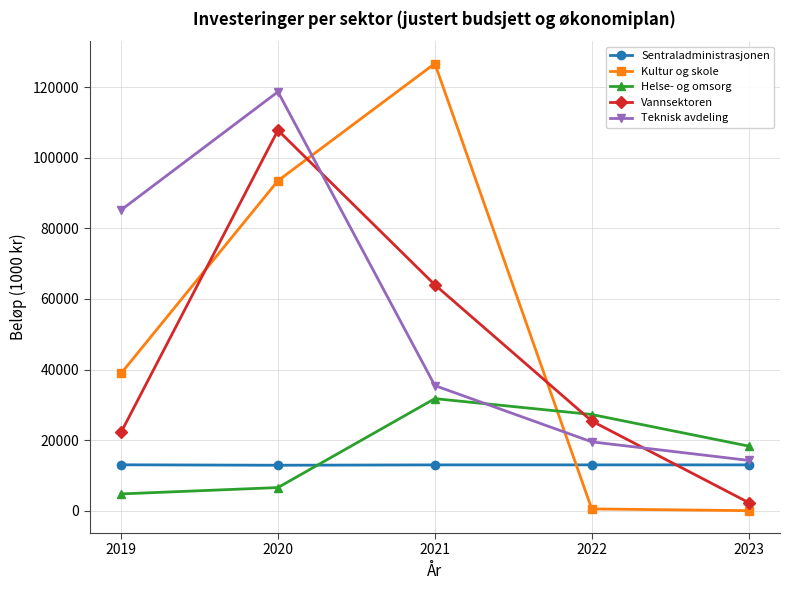

Where does the Helse- og omsorg series first go above 18300?

2021